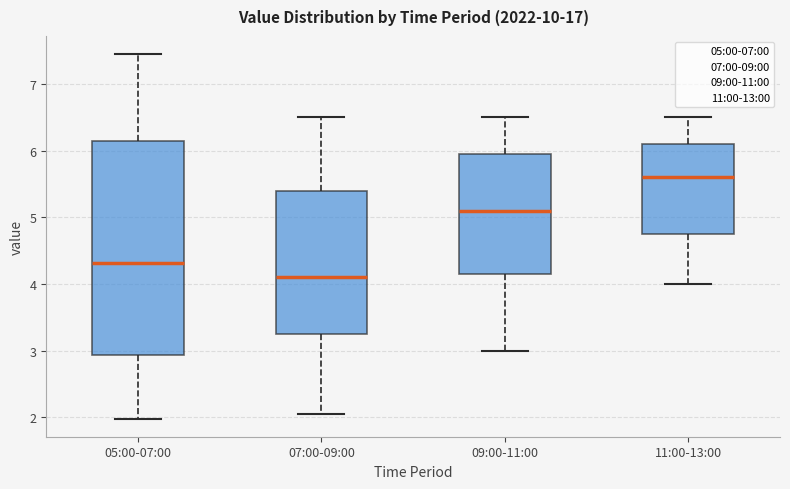

Which box has the highest median line?

11:00-13:00